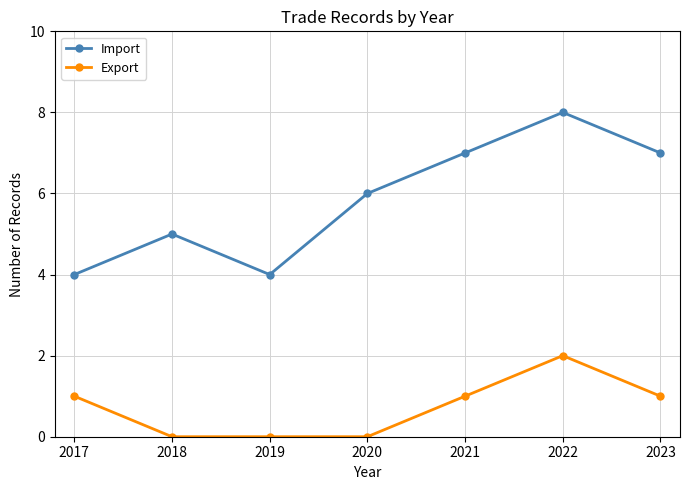

True or false: Export has more than 2 interior local peaks.

False